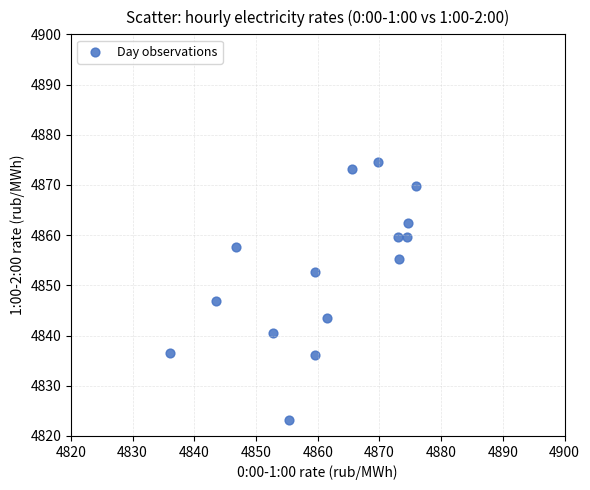

What is the range of Y values (max minus min)?

51.5